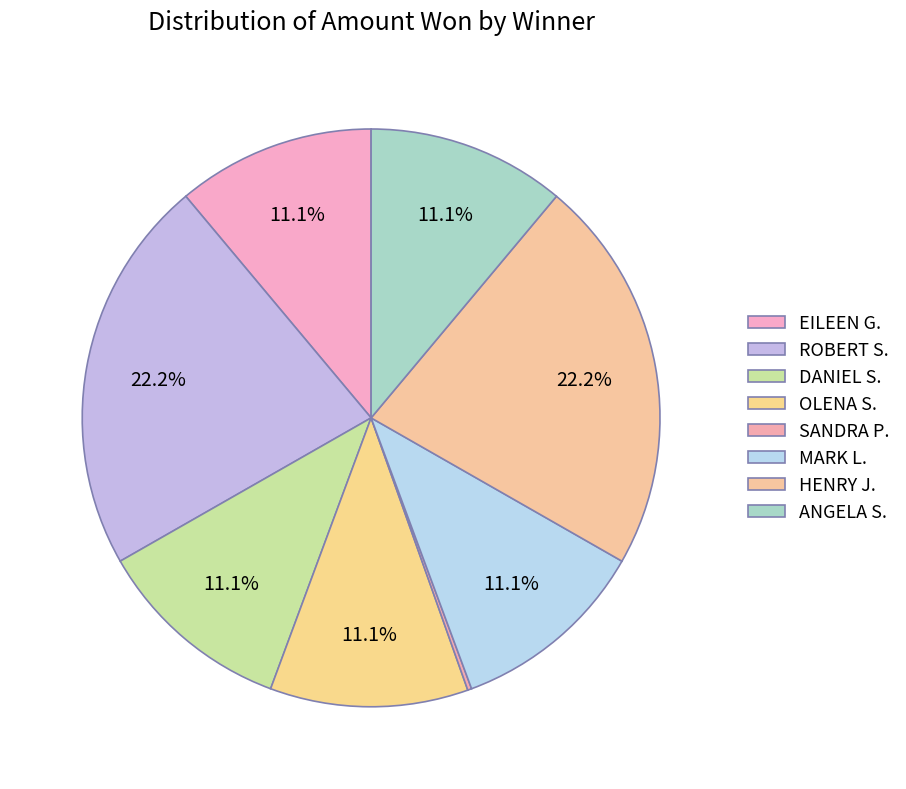

Which slice is the largest?

HENRY J.